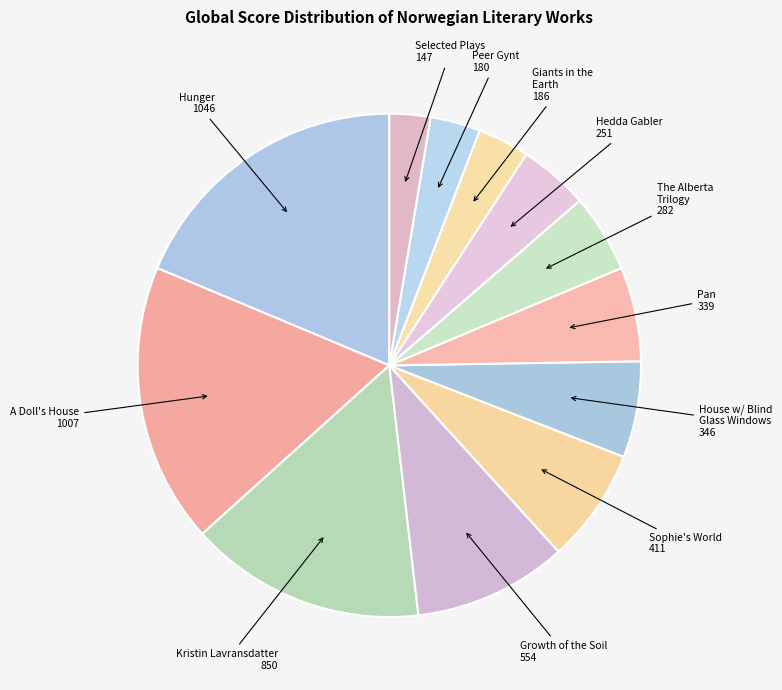

How many slices are in this pie chart?

12